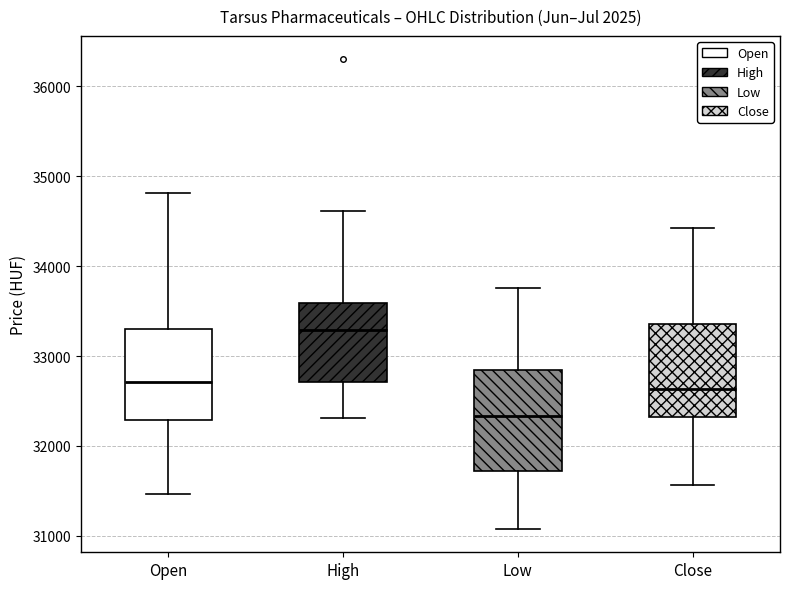

Reading left to right, read every box against the y-axis: the position of its median line, the range the box covers, and the ends of its whiskers. The values are not printed on the chart, so give them approximately, as read against the axis.

Open: median 32700, box 32300 to 33300, whiskers 31500 to 34800
High: median 33300, box 32700 to 33600, whiskers 32300 to 34600
Low: median 32300, box 31700 to 32800, whiskers 31100 to 33800
Close: median 32600, box 32300 to 33400, whiskers 31600 to 34400